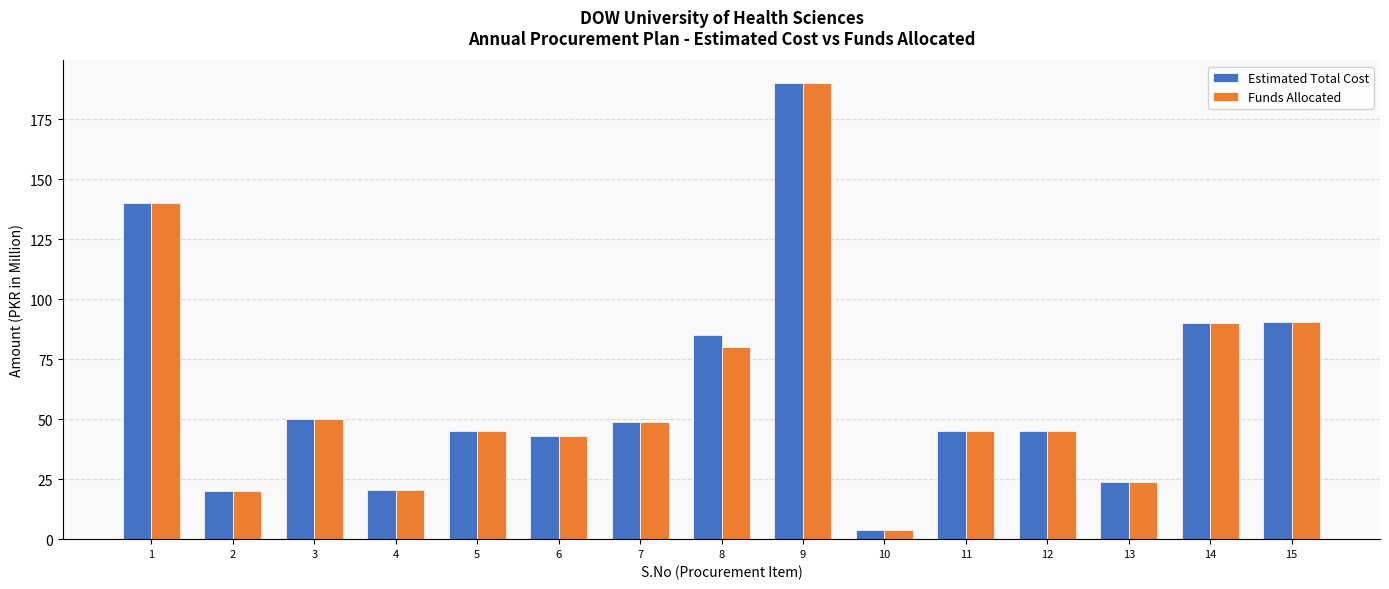

What is the smallest value displayed?

4.0